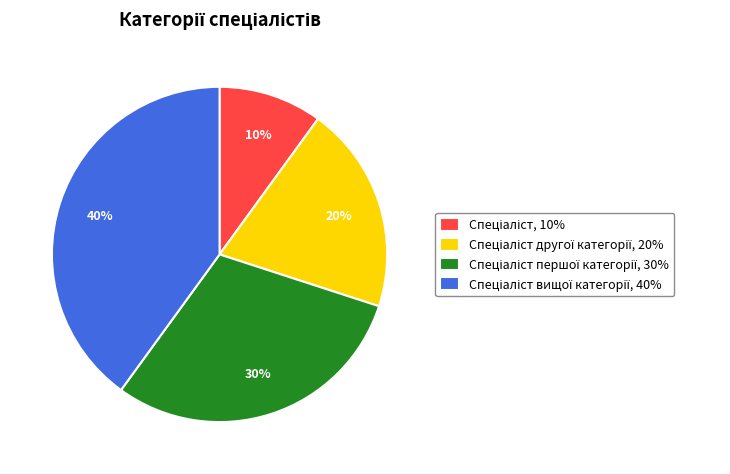

Does any single category account for the majority?

No